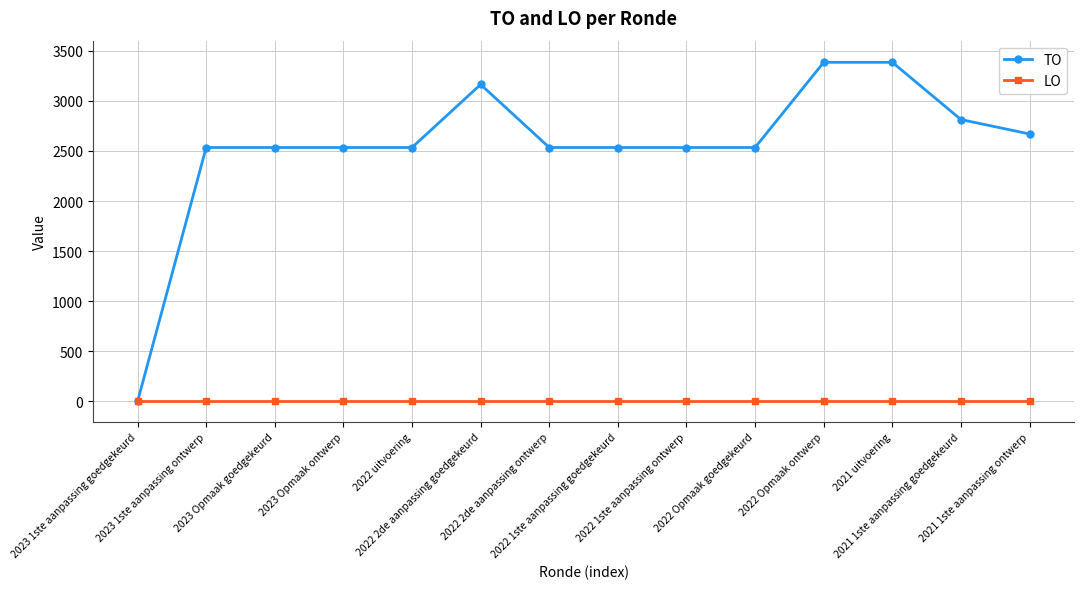

At how many categories does at least one series exceed 386?

13